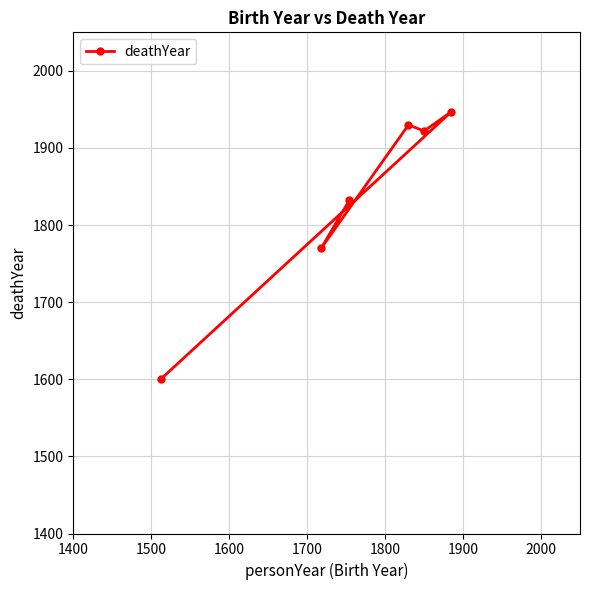

What is the greatest value displayed?

1947